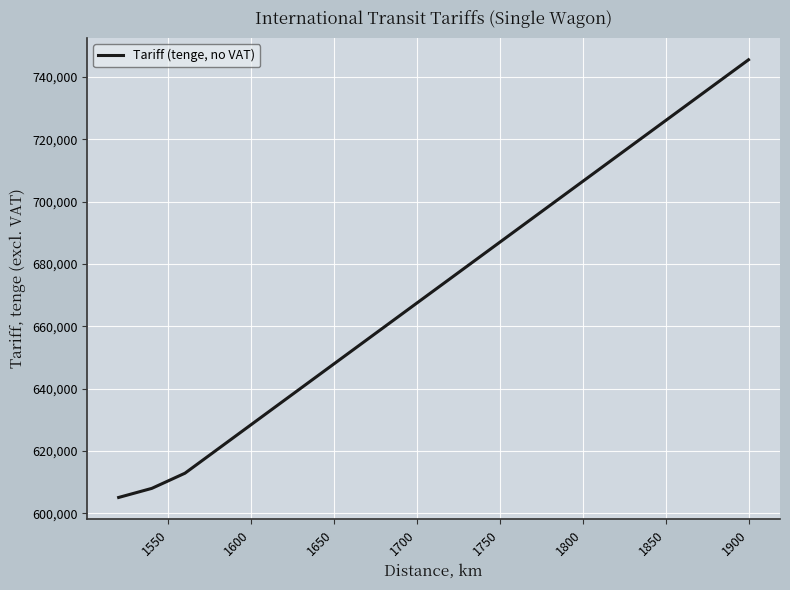

What is the maximum value shown in the chart?

745500